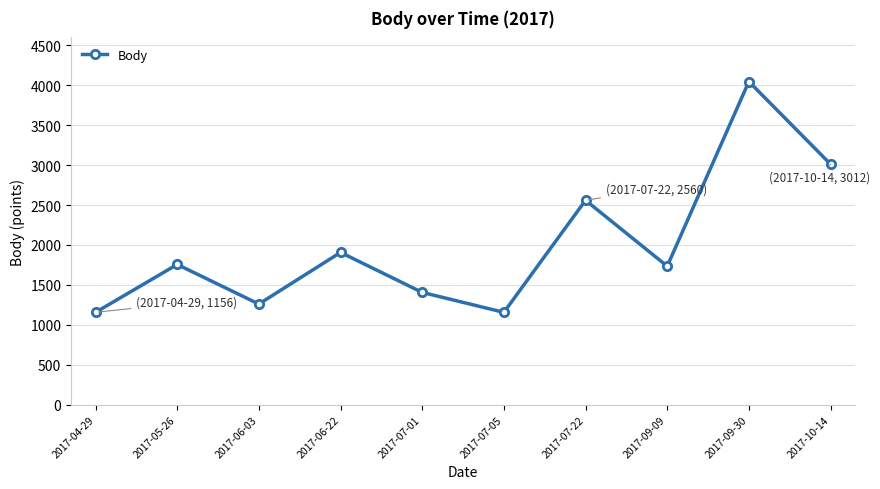

What is the difference between the values at 2017-07-05 and 2017-09-09?

578